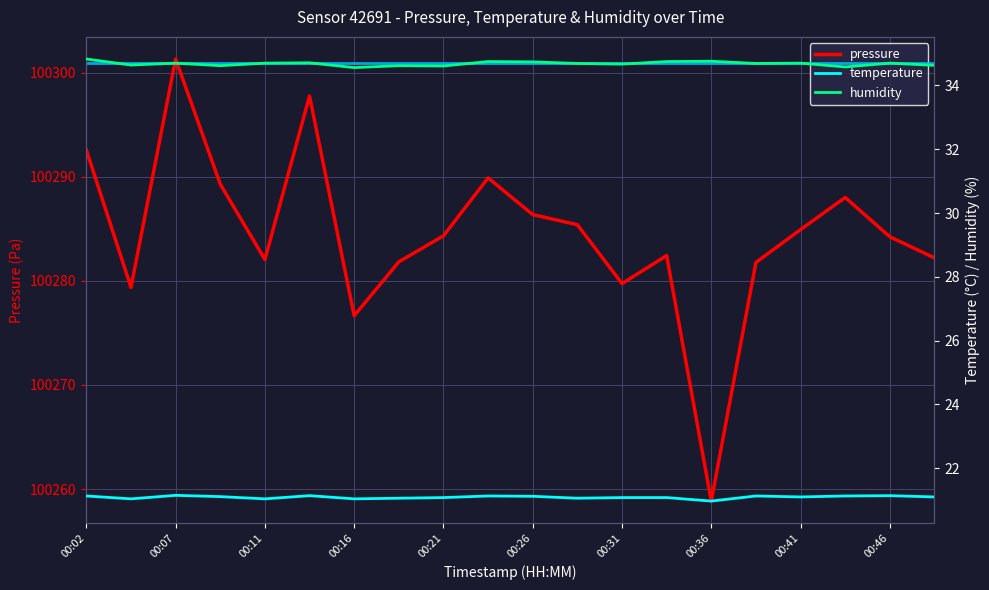

What is the maximum value for humidity?

34.8